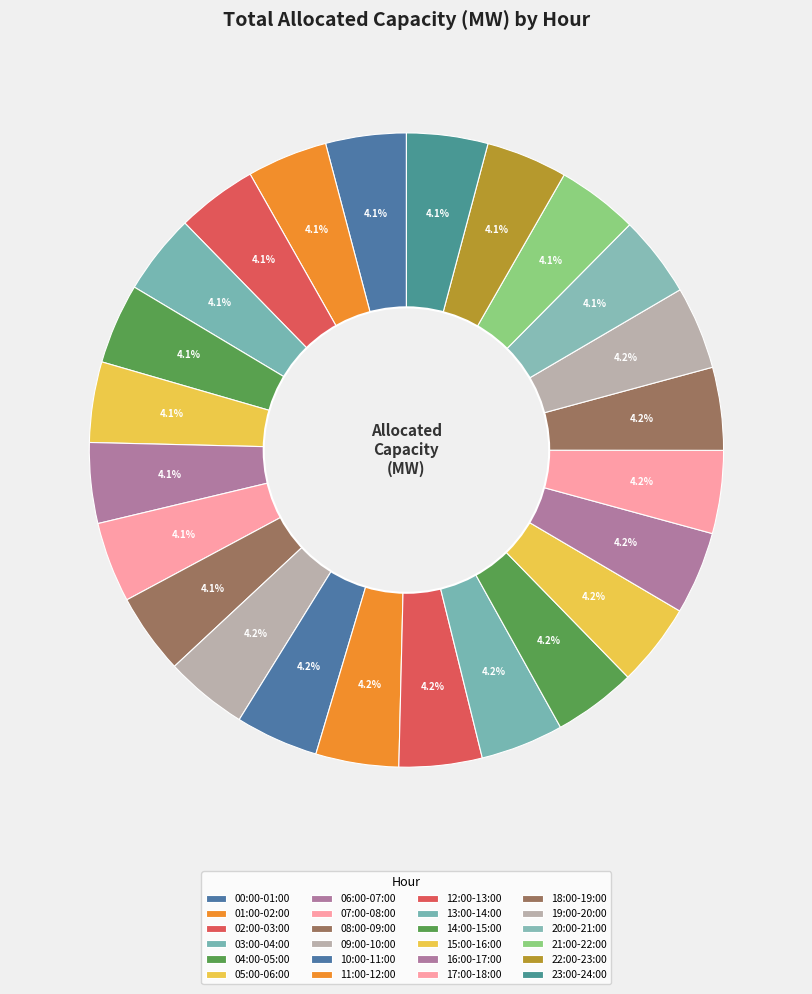

What is the change in value from 00:00-01:00 to 15:00-16:00?

+33